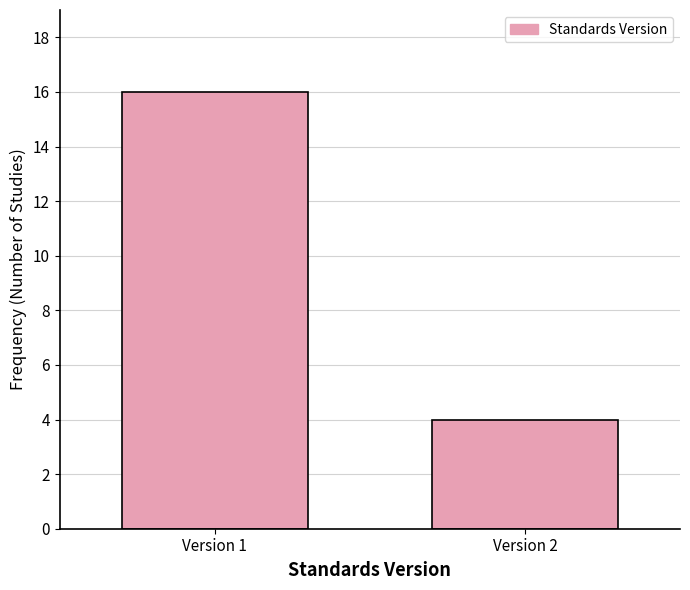

Reading left to right, what are all the values shown in this chart?

16	4